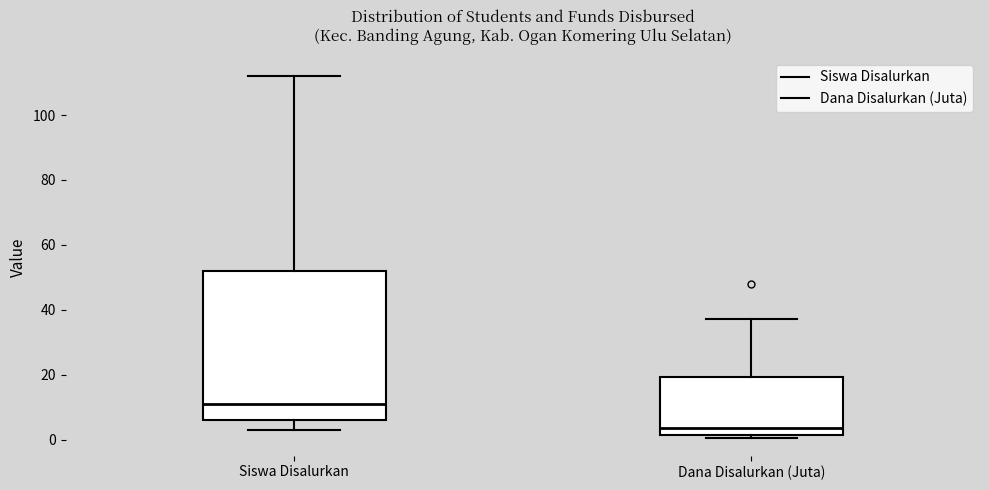

Where is the upper edge of the box for Dana Disalurkan (Juta) on the y-axis? The values are not printed on the chart, so give them approximately, as read against the axis.

20